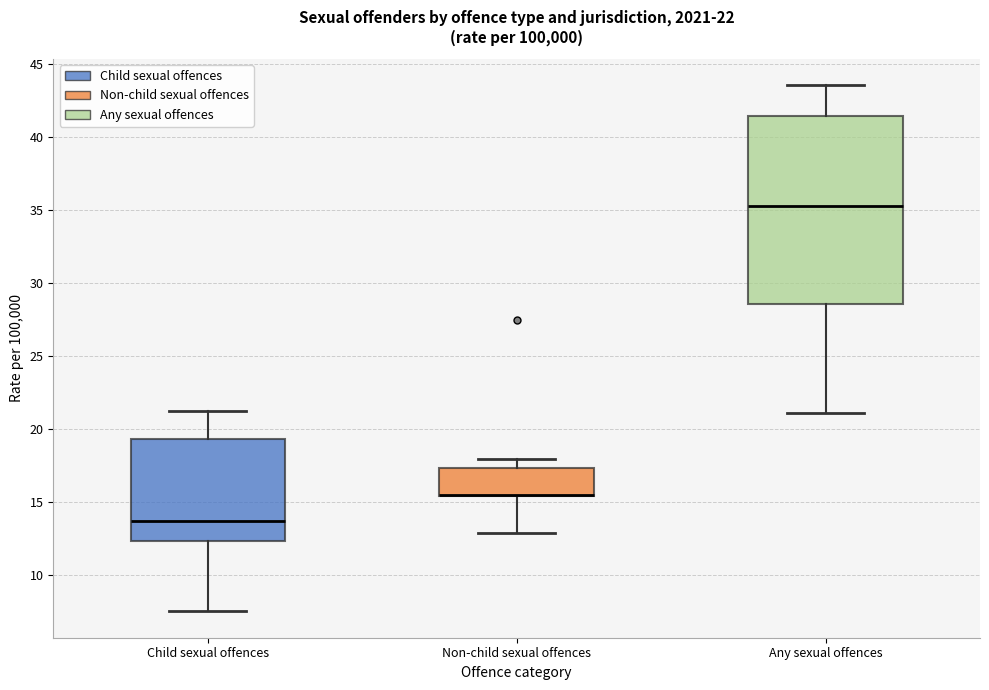

Comparing the boxes themselves (not the whiskers), which one is the tallest?

Any sexual offences